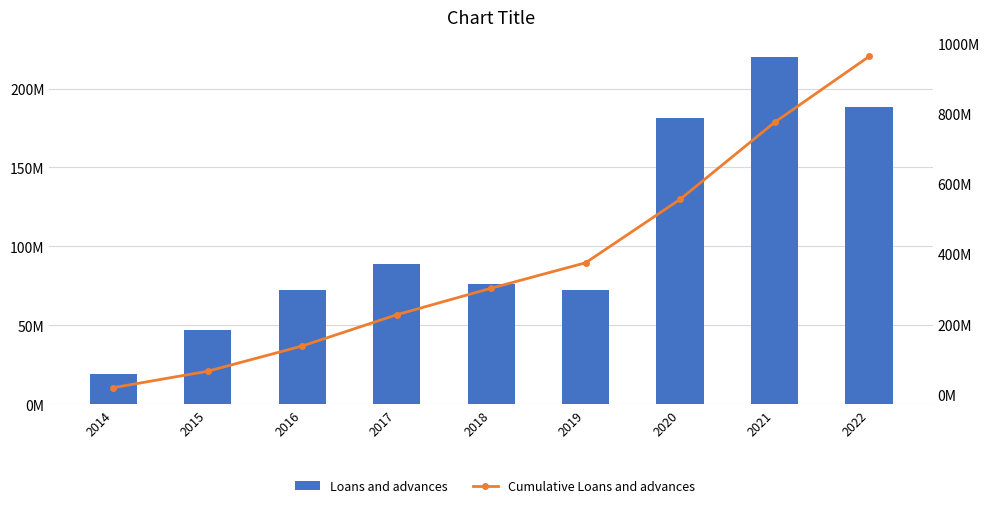

Does the chart contain any negative values?

No